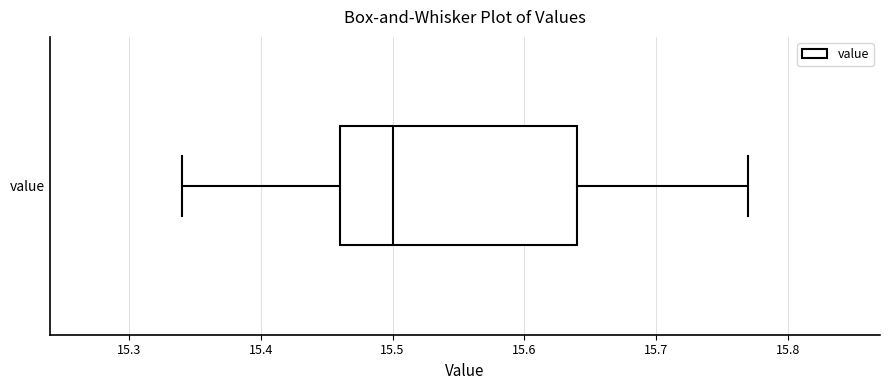

Where is the right edge of the box for value on the x-axis? The values are not printed on the chart, so give them approximately, as read against the axis.

15.64